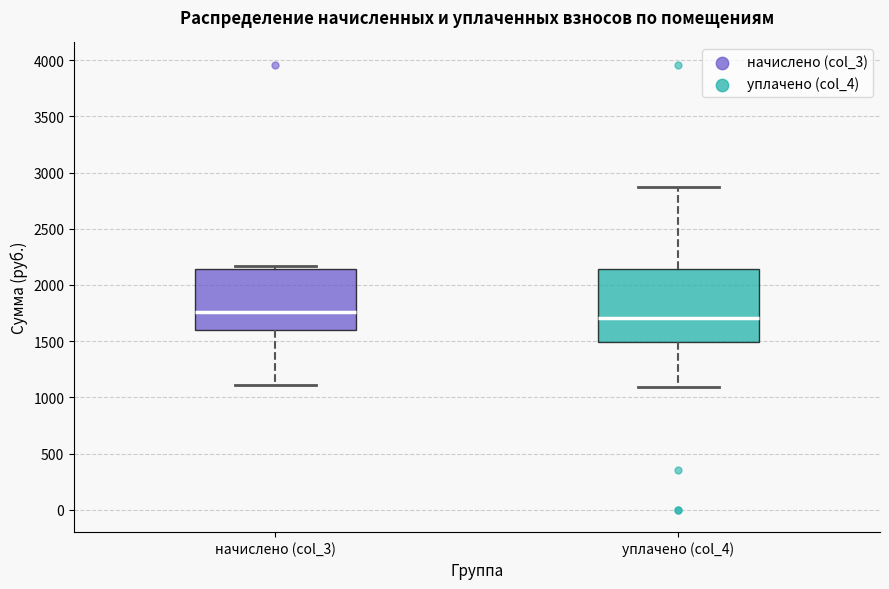

Which box is the tallest, from its lower edge to its upper edge?

уплачено (col_4)